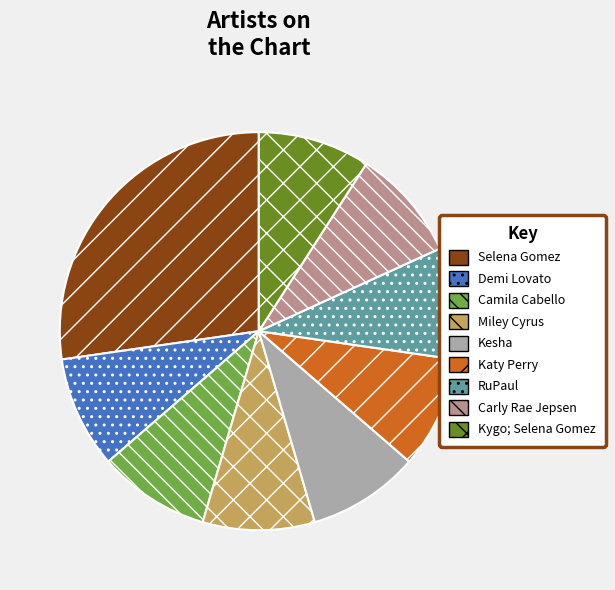

What is the ratio of the value at Kygo; Selena Gomez to the value at Kesha?

1.0